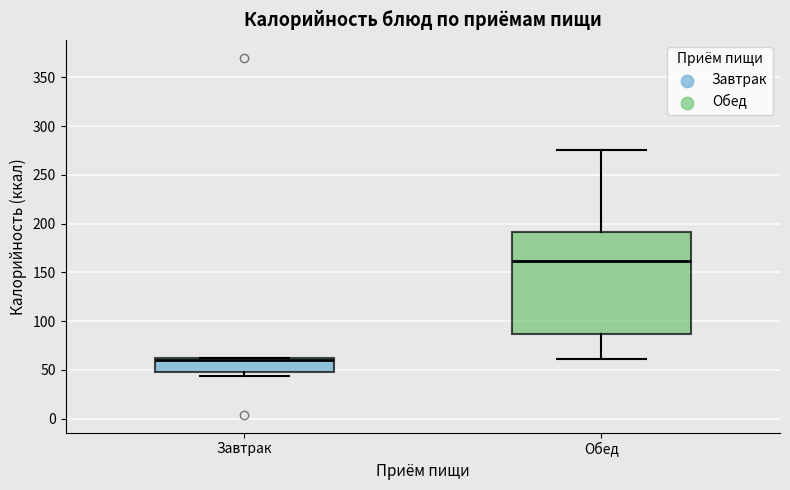

Where is the upper edge of the box for Обед on the y-axis? The values are not printed on the chart, so give them approximately, as read against the axis.

190